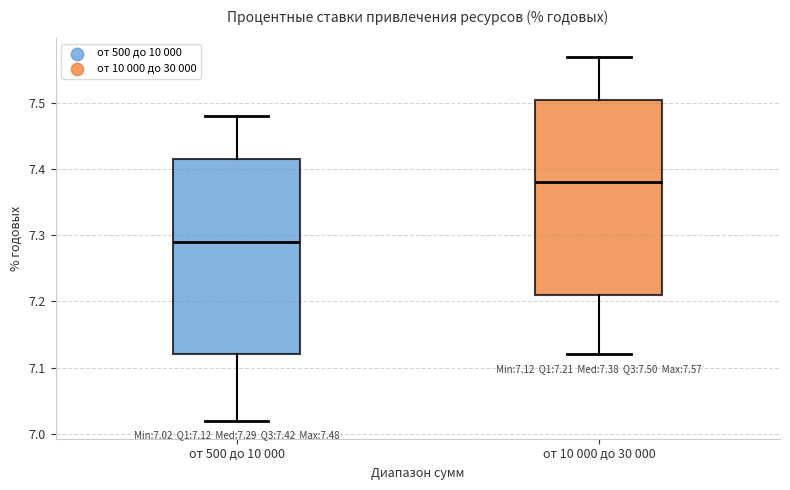

Which box's median line is the highest?

от 10 000 до 30 000